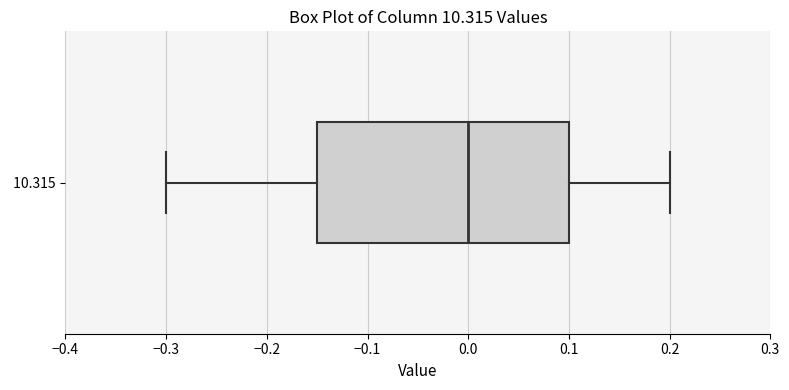

Transcribe this box plot: give where the median line is, the range the box spans, and where the two whiskers end, as read against the x-axis. The values are not printed on the chart, so give them approximately, as read against the axis.

median 0.00, box -0.15 to 0.10, whiskers -0.30 to 0.20